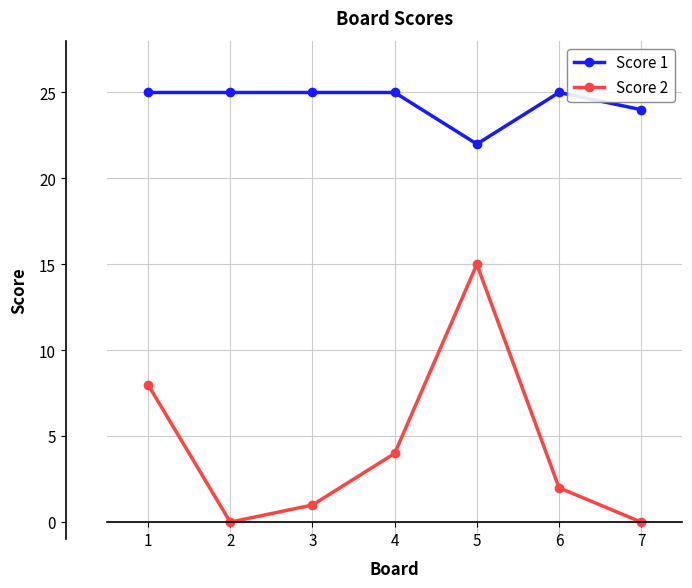

List the series in order of their overall mean, highest first.

Score 1, Score 2